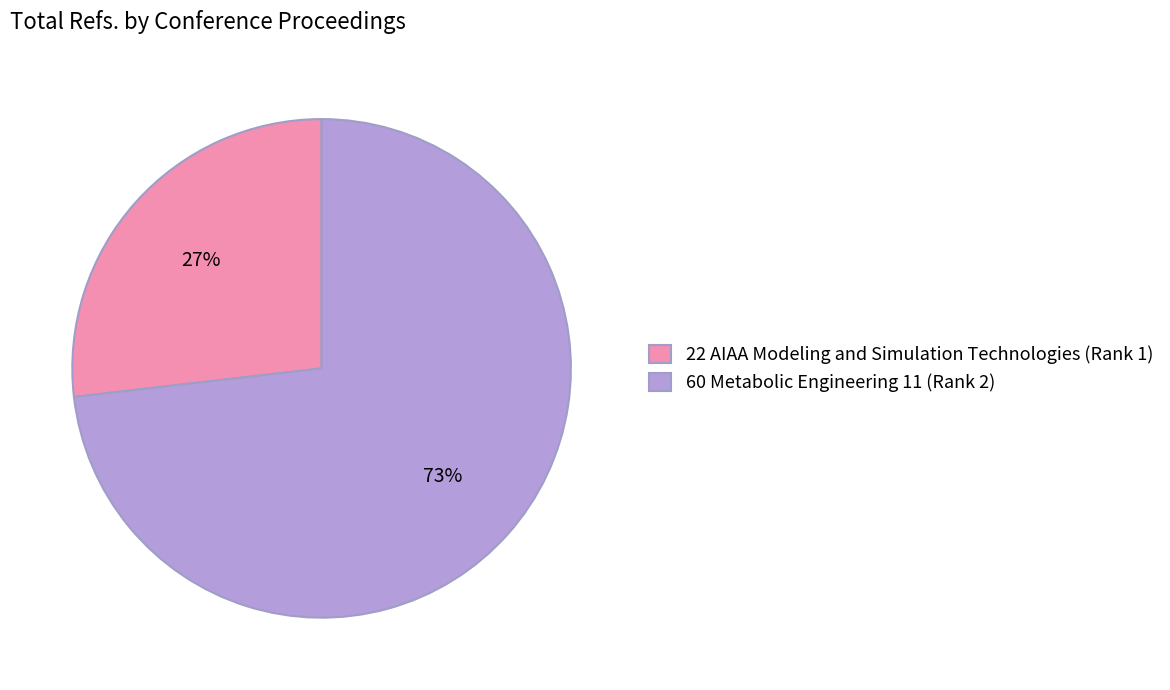

To the nearest percent, what is the difference between the largest and smallest slice percentages?

46%